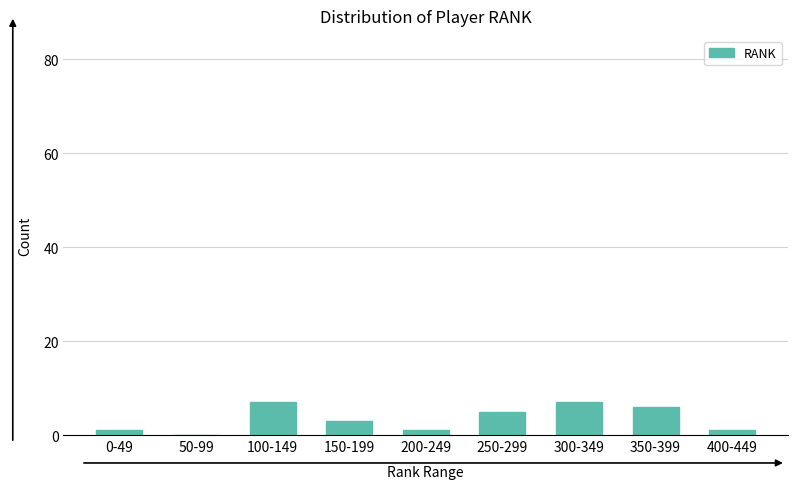

Reading left to right, what are all the values shown in this chart?

0-49=1	50-99=0	100-149=7	150-199=3	200-249=1	250-299=5	300-349=7	350-399=6	400-449=1